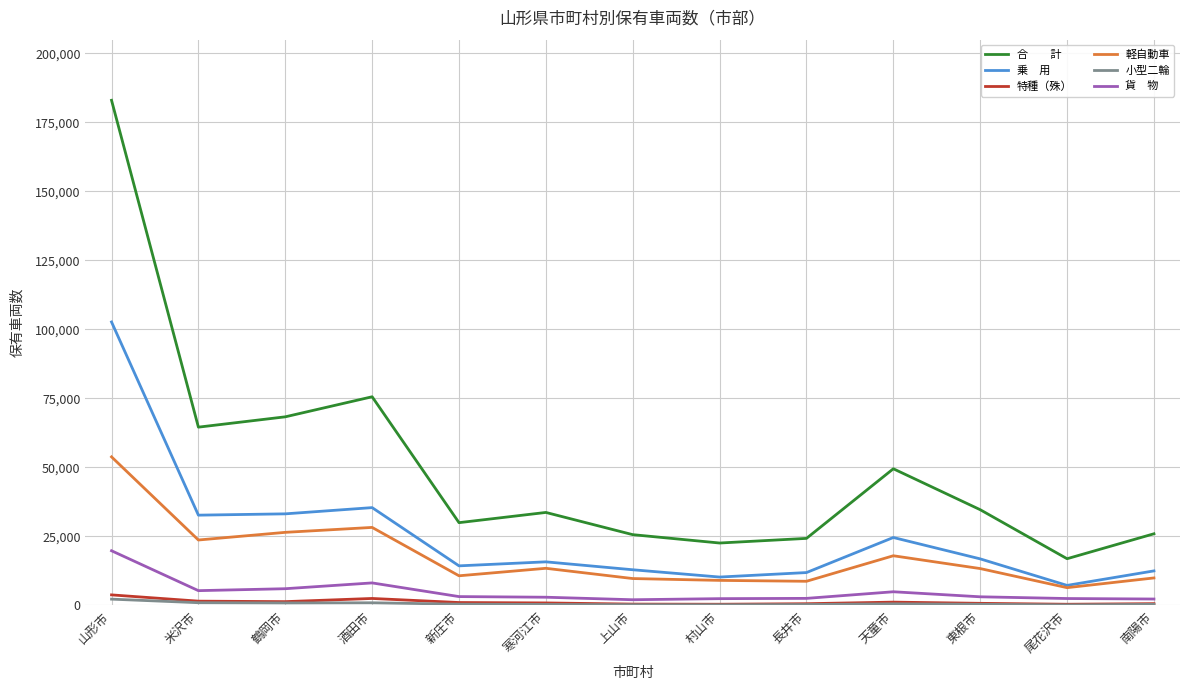

At which category does the chart reach its peak across all series?

山形市